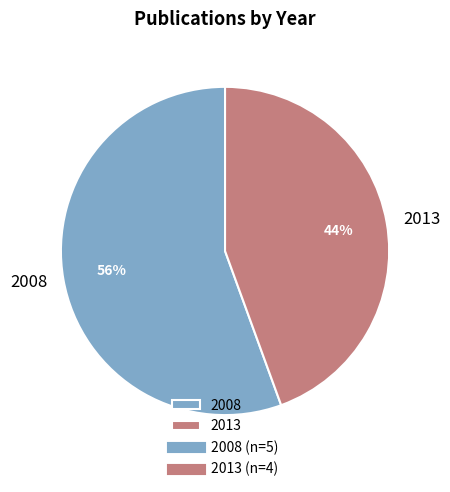

Is it true that 2013 is 54% of the pie?

False